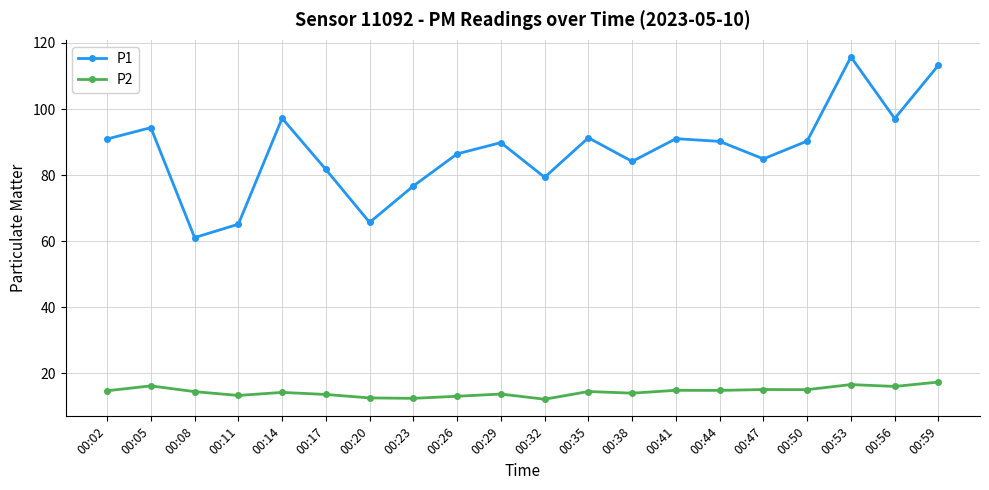

At which label does P1 reach its peak?

00:53